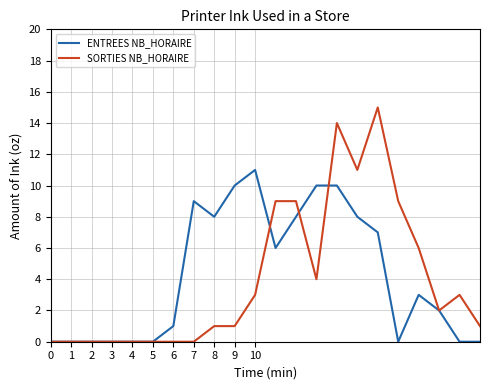

Reading right to left, what are all the values shown in this chart?

ENTREES NB_HORAIRE: 0	0	2	3	0	7	8	10	10	8	6	11	10	8	9	1	0	0	0	0	0	0
SORTIES NB_HORAIRE: 1	3	2	6	9	15	11	14	4	9	9	3	1	1	0	0	0	0	0	0	0	0